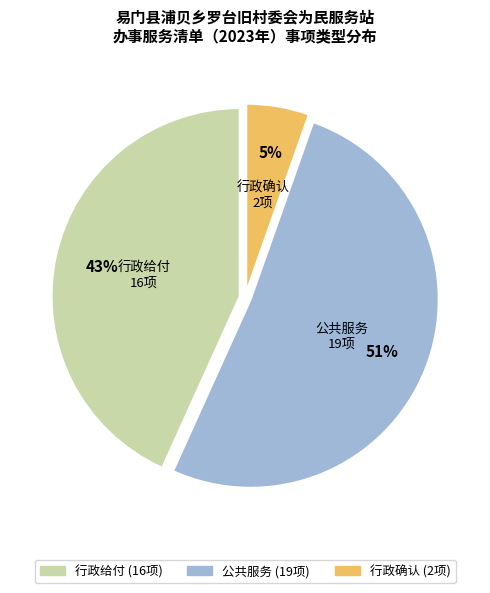

To the nearest percent, what percentage of the pie is 行政给付?

43%